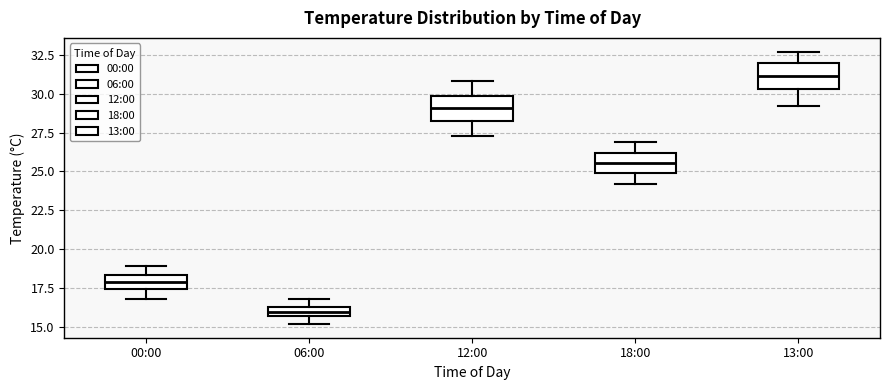

Where does the lower whisker of the box for 00:00 end on the y-axis? The values are not printed on the chart, so give them approximately, as read against the axis.

17.0